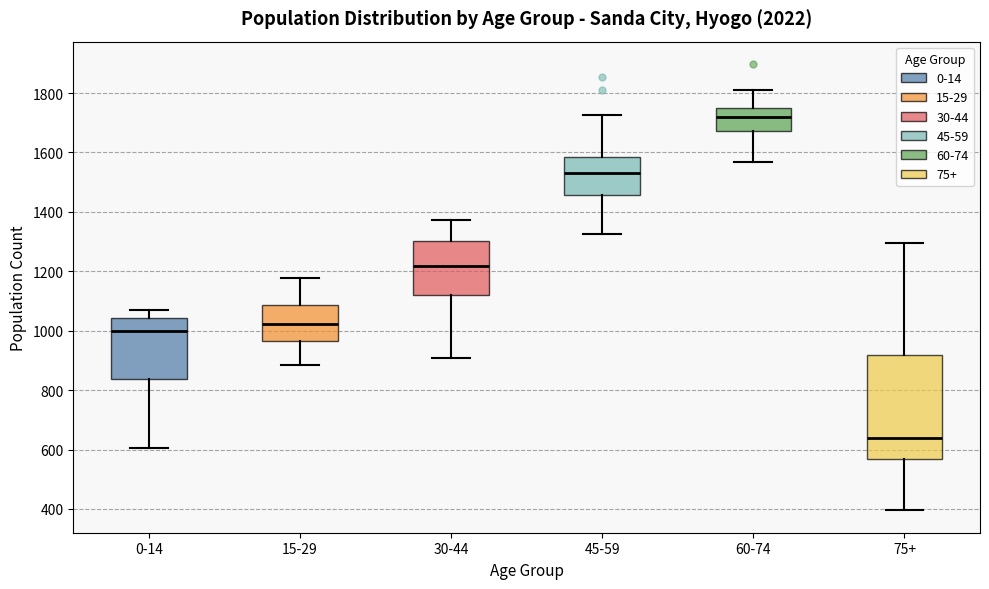

Which box has the highest median line?

60-74